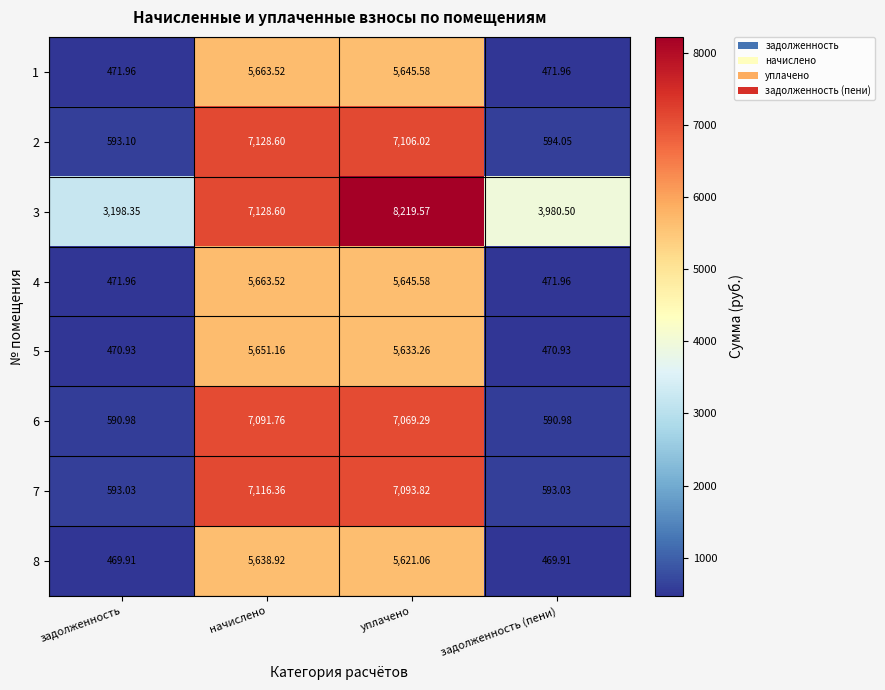

How many data points in 1 are less than 5645?

2